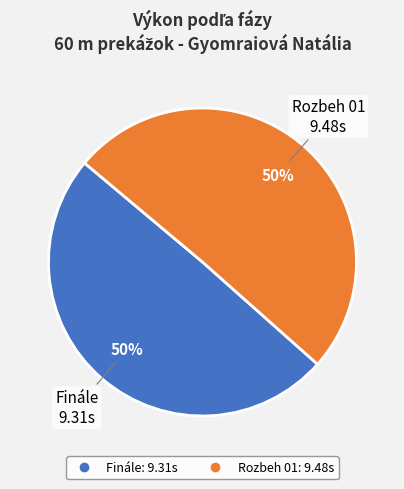

True or false: Rozbeh 01 accounts for 50% of the total.

True